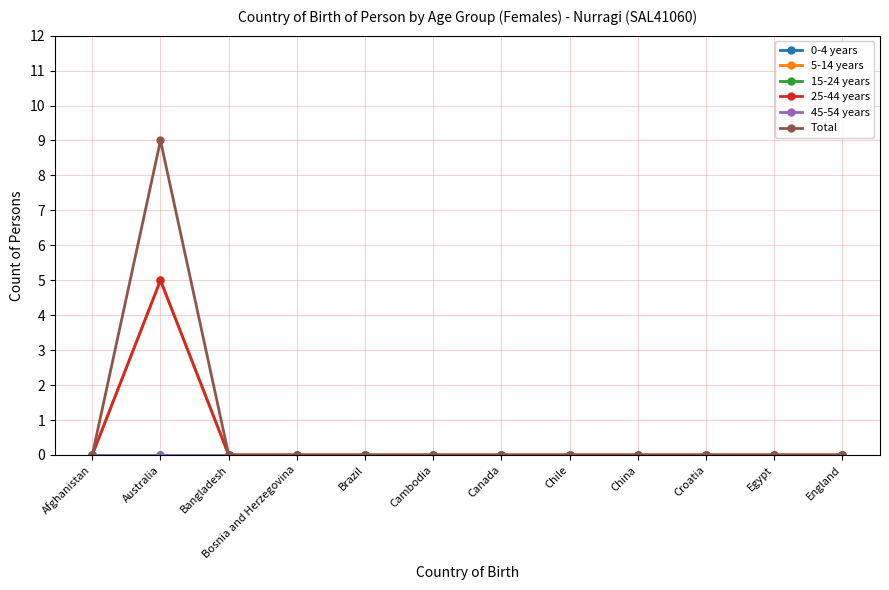

The value of Total at China is 5. True or false?

False